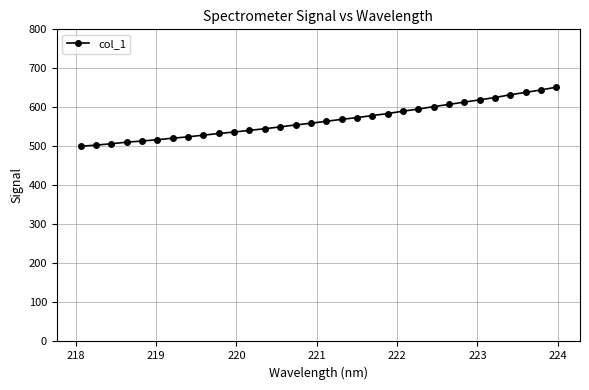

What is the value of the 25th point from the left?

607.6